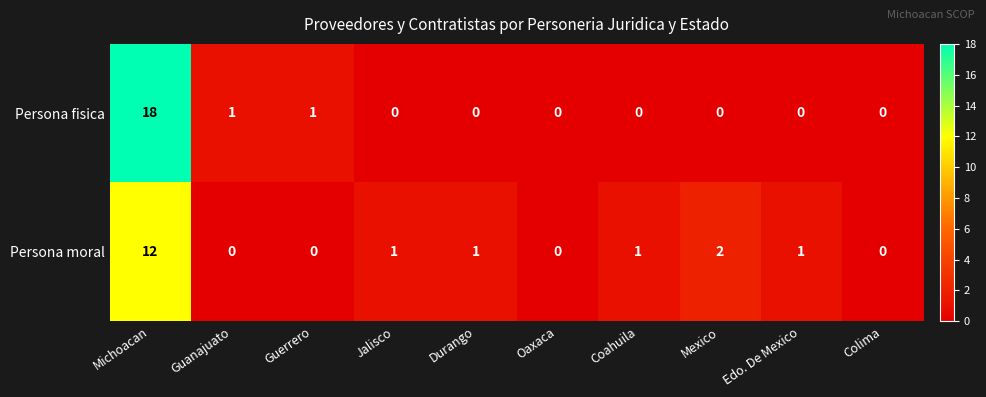

Reading left to right, list all the values displayed in this chart.

Persona fisica: Michoacan=18	Guanajuato=1	Guerrero=1	Jalisco=0	Durango=0	Oaxaca=0	Coahuila=0	Mexico=0	Edo. De Mexico=0	Colima=0
Persona moral: Michoacan=12	Guanajuato=0	Guerrero=0	Jalisco=1	Durango=1	Oaxaca=0	Coahuila=1	Mexico=2	Edo. De Mexico=1	Colima=0